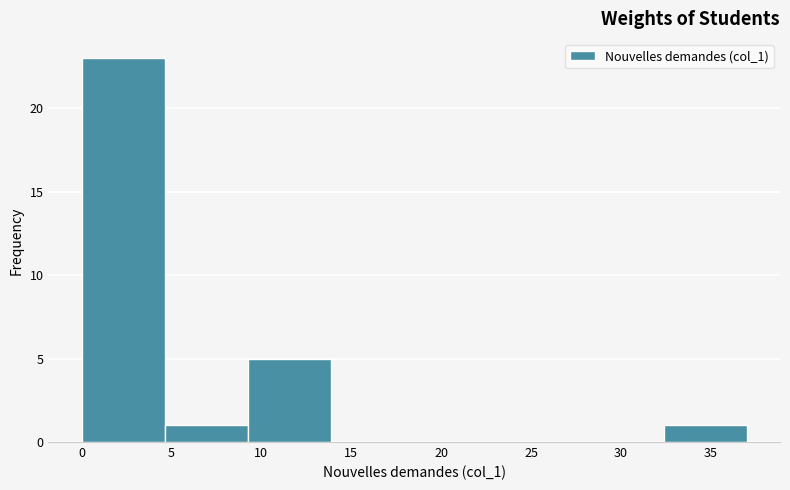

Reading left to right, list every bar in this chart as the range it spans on the x-axis followed by its height. Neither the bar edges nor the heights are printed on the chart, so give them approximately, as read against the axes.

0.0 to 4.5: 23
4.5 to 9.5: 1
9.5 to 14.0: 5
14.0 to 18.5: 0
18.5 to 23.0: 0
23.0 to 28.0: 0
28.0 to 32.5: 0
32.5 to 37.0: 1